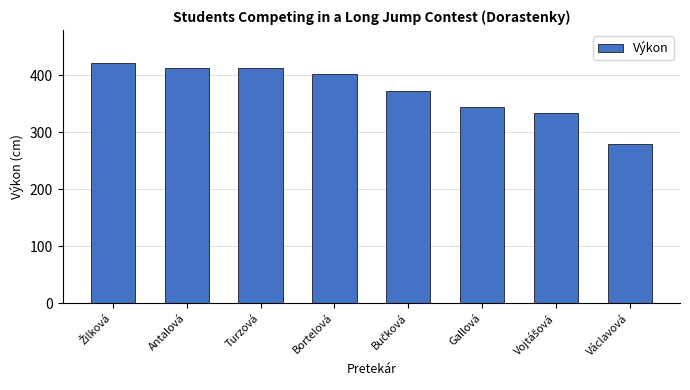

What is the value of the 1st bar from the left?

422